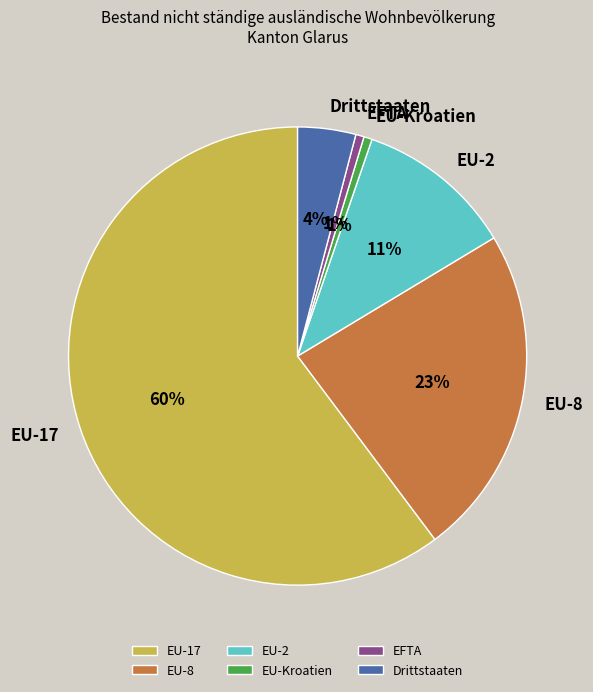

Do Drittstaaten and EU-17 together represent more than half of the pie?

Yes